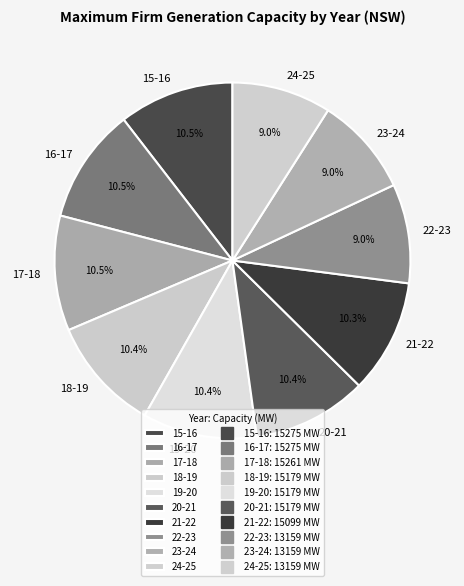

Does any single category account for the majority?

No